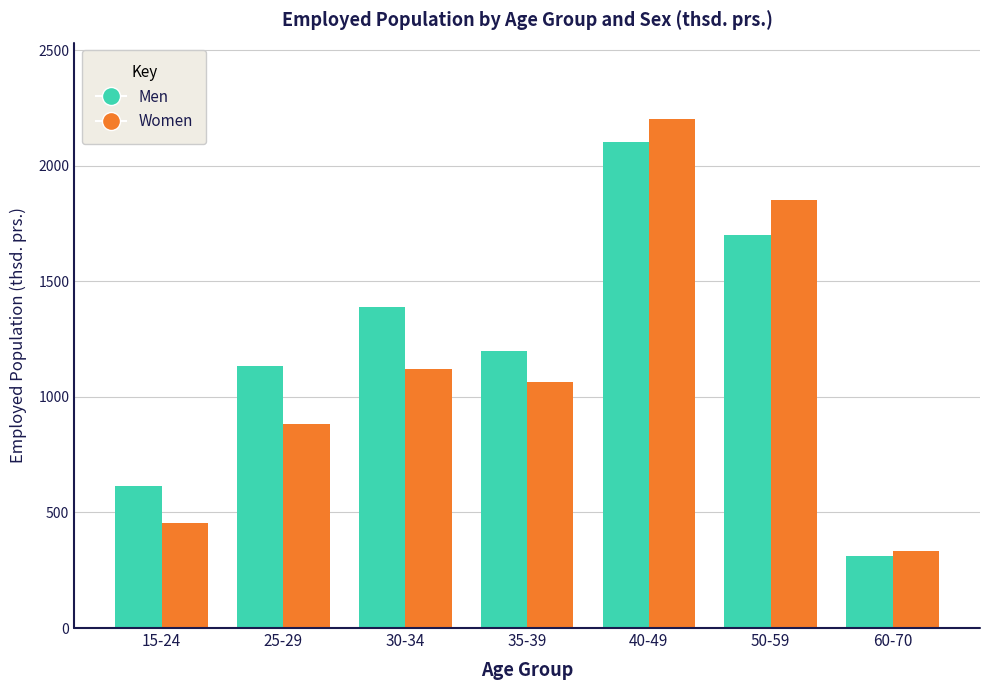

What is the lowest value of the Men series?

310.7